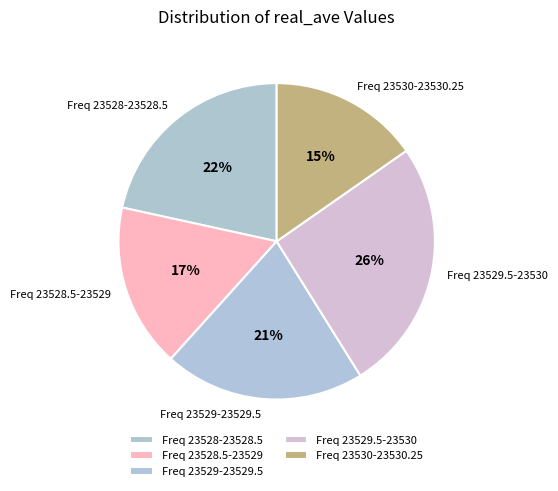

Is the sum of Freq 23530-23530.25 and Freq 23528.5-23529 greater than half?

No